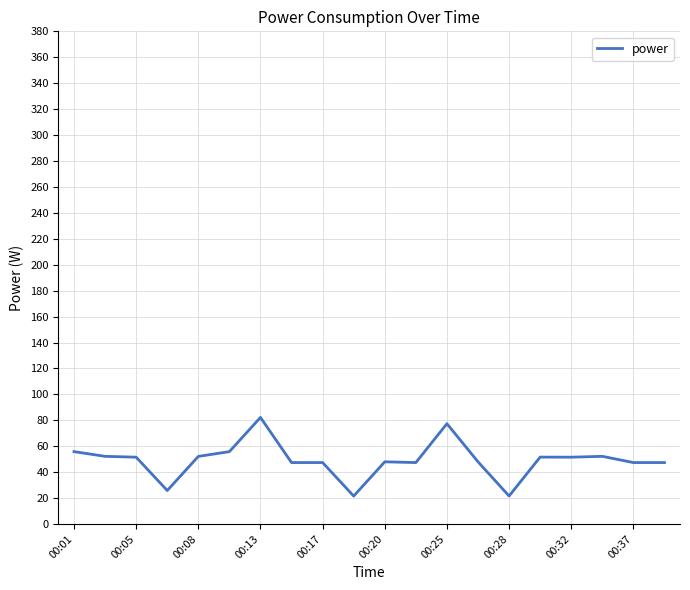

What is the smallest value displayed?

21.6